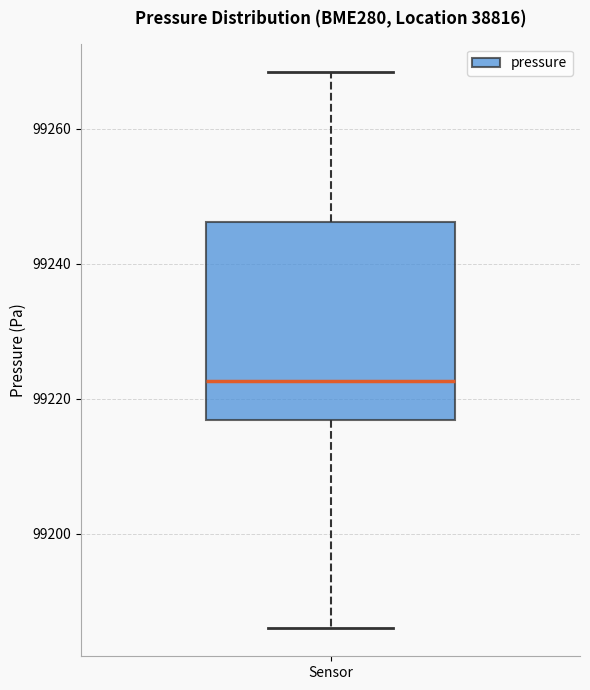

Transcribe this box plot: give where the median line is, the range the box spans, and where the two whiskers end, as read against the y-axis. The values are not printed on the chart, so give them approximately, as read against the axis.

median 99222, box 99216 to 99246, whiskers 99186 to 99268